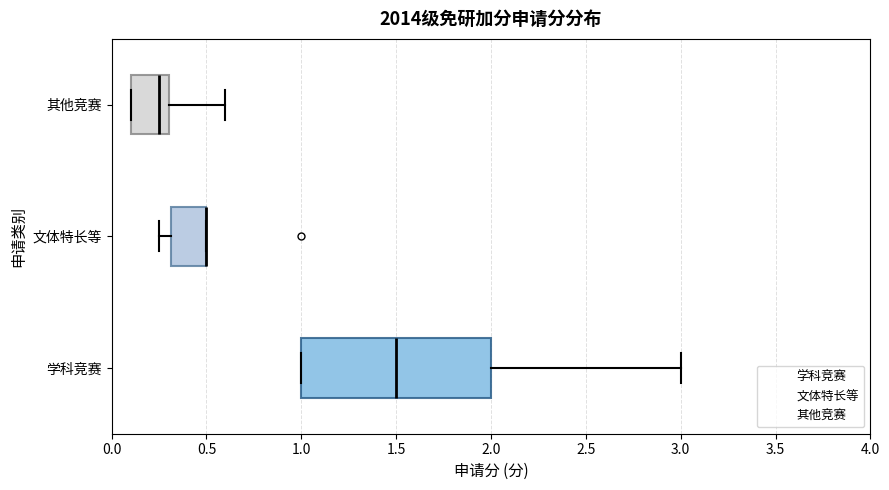

Where is the left edge of the box for 学科竞赛 on the x-axis? The values are not printed on the chart, so give them approximately, as read against the axis.

1.00